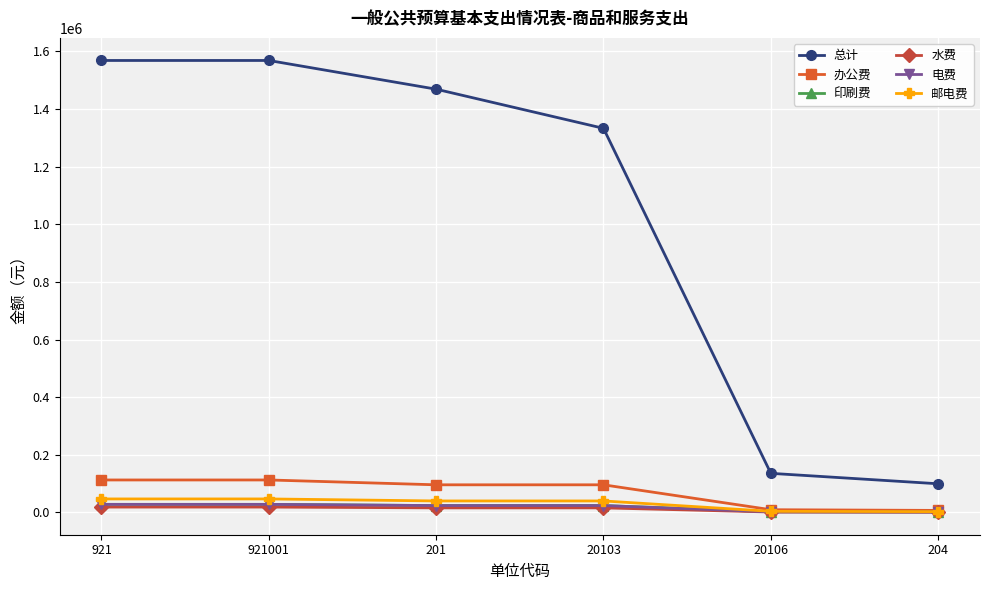

At which label does 水费 first exceed 16000?

921